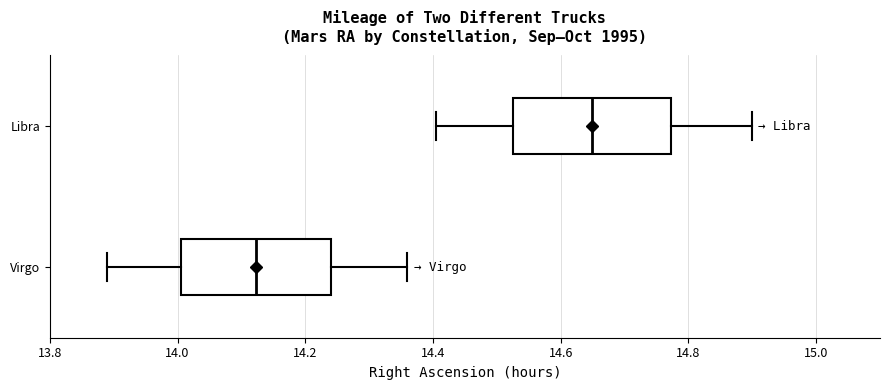

Reading bottom to top, read every box against the x-axis: the position of its median line, the range the box covers, and the ends of its whiskers. The values are not printed on the chart, so give them approximately, as read against the axis.

Virgo: median 14.12, box 14.00 to 14.24, whiskers 13.88 to 14.36
Libra: median 14.64, box 14.52 to 14.78, whiskers 14.40 to 14.90